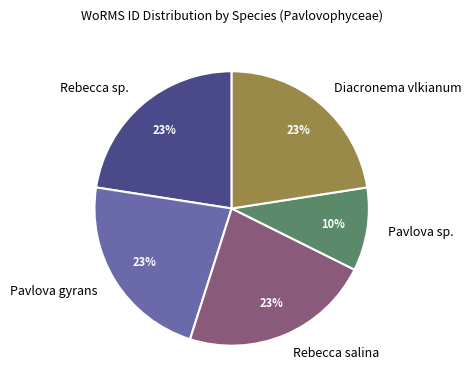

To the nearest percent, what is the difference between the largest and smallest slice percentages?

13%